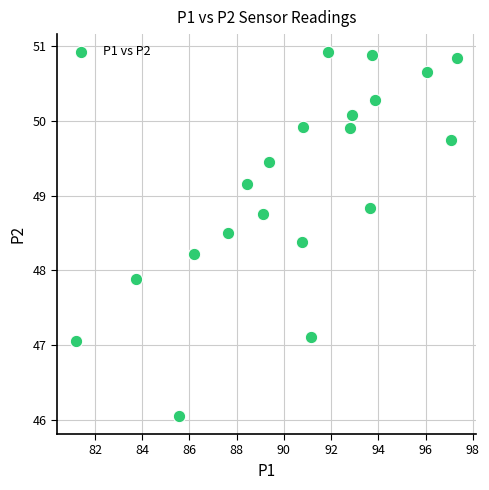

What Y value in the scatter plot is closest to 48?

47.9